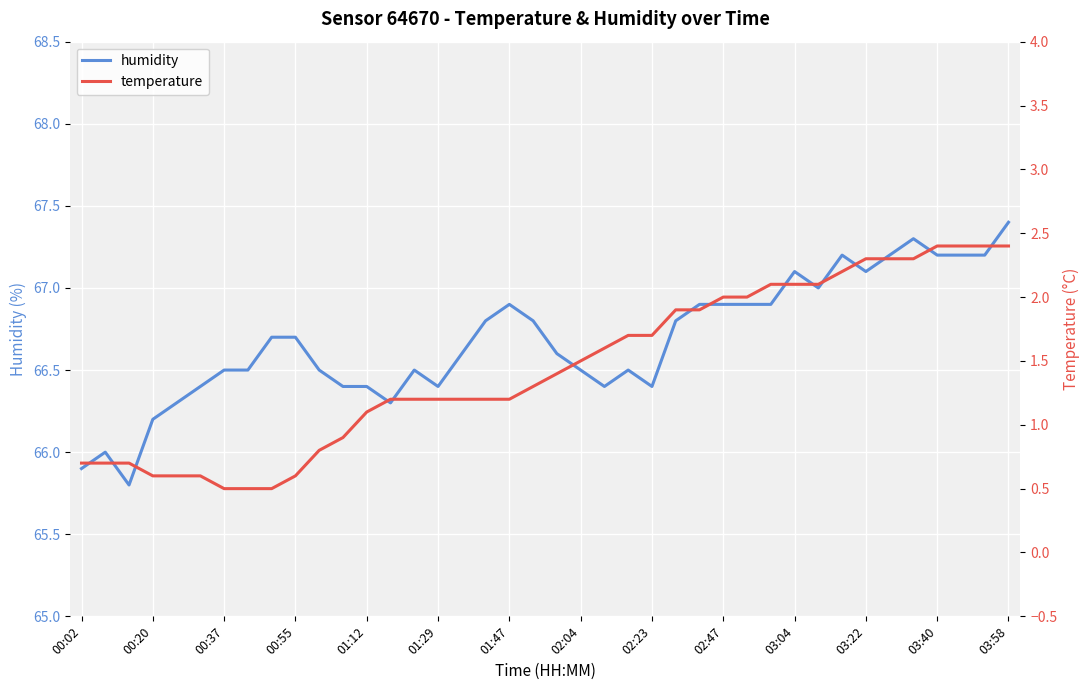

How many values in the temperature series exceed 1?

28